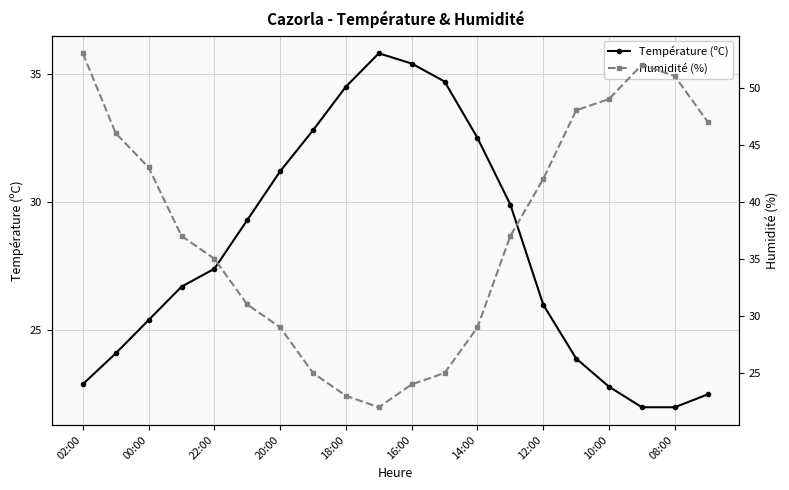

Reading left to right, list all the values displayed in this chart.

Température (ºC): 22.9	24.1	25.4	26.7	27.4	29.3	31.2	32.8	34.5	35.8	35.4	34.7	32.5	29.9	26.0	23.9	22.8	22.0	22.0	22.5
Humidité (%): 53.0	46.0	43.0	37.0	35.0	31.0	29.0	25.0	23.0	22.0	24.0	25.0	29.0	37.0	42.0	48.0	49.0	52.0	51.0	47.0